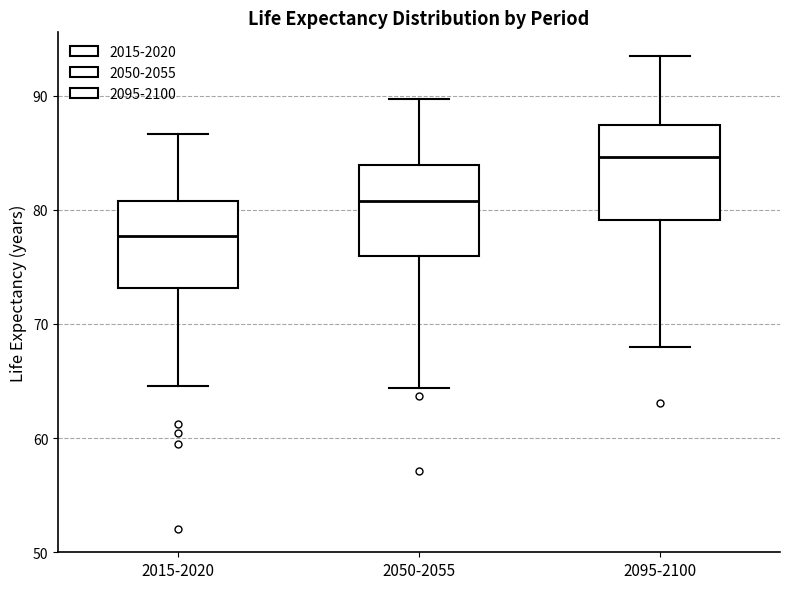

Reading left to right, read every box against the y-axis: the position of its median line, the range the box covers, and the ends of its whiskers. The values are not printed on the chart, so give them approximately, as read against the axis.

2015-2020: median 78, box 73 to 81, whiskers 65 to 87
2050-2055: median 81, box 76 to 84, whiskers 64 to 90
2095-2100: median 85, box 79 to 87, whiskers 68 to 93